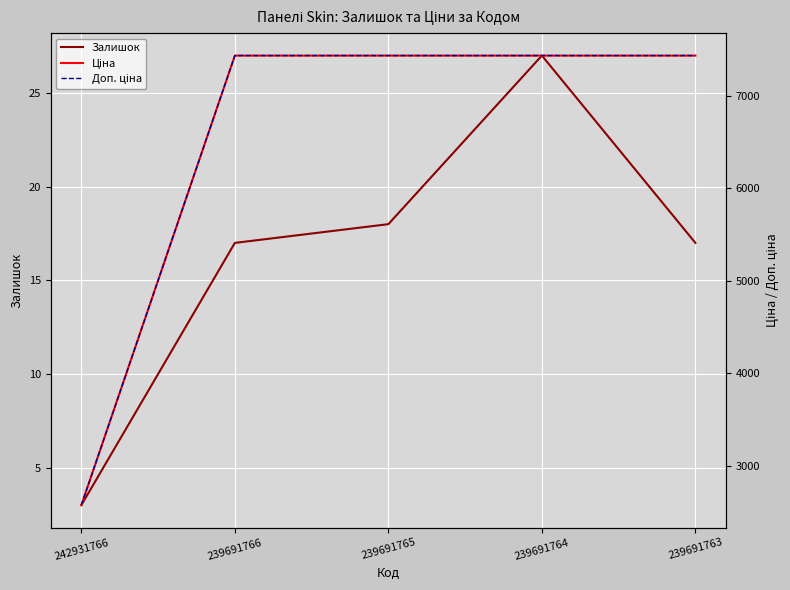

Reading right to left, what are all the values shown in this chart?

Залишок: 17.0	27.0	18.0	17.0	3.0
Ціна: 7436.2	7436.2	7436.2	7436.2	2572.0
Доп. ціна: 7436.2	7436.2	7436.2	7436.2	2572.0